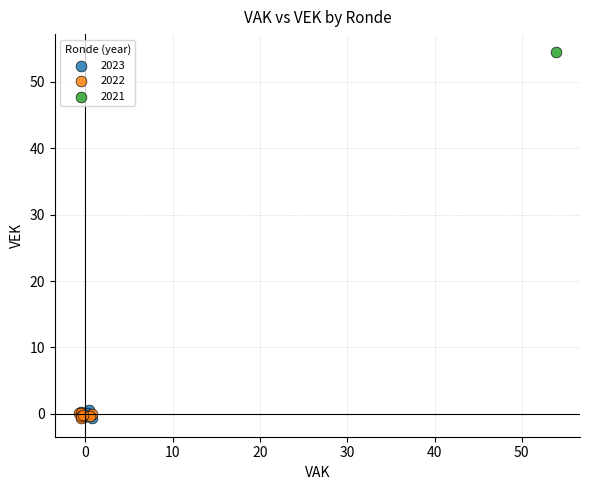

What are all the series names shown in the legend?

2023, 2022, 2021